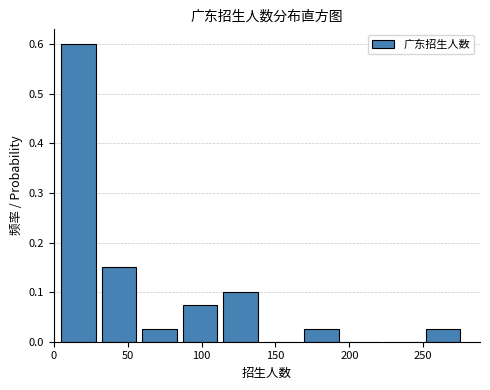

Over which range of the x-axis is the bar tallest?

5 to 30